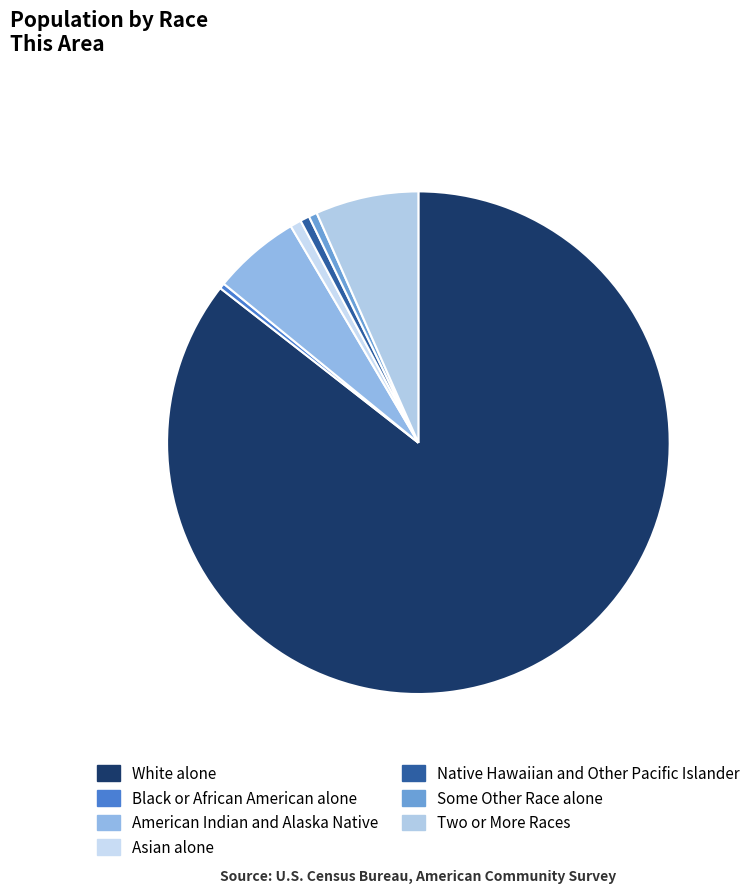

Is it true that White alone is 86% of the pie?

True